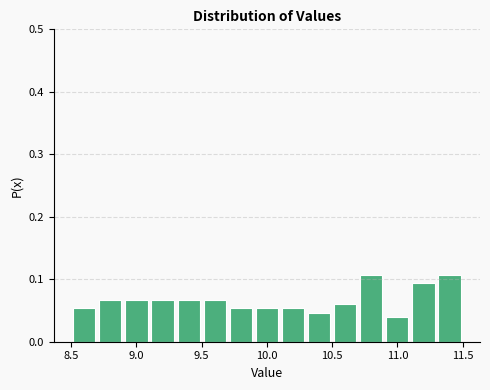

Reading left to right, transcribe this chart: for each bar, give the range it covers on the x-axis and its height. The values are not printed on the chart, so give them approximately, as read against the axis.

8.5 to 8.7: 0.05
8.7 to 8.9: 0.07
8.9 to 9.1: 0.07
9.1 to 9.3: 0.07
9.3 to 9.5: 0.07
9.5 to 9.7: 0.07
9.7 to 9.9: 0.05
9.9 to 10.1: 0.05
10.1 to 10.3: 0.05
10.3 to 10.5: 0.05
10.5 to 10.7: 0.06
10.7 to 10.9: 0.11
10.9 to 11.1: 0.04
11.1 to 11.3: 0.09
11.3 to 11.5: 0.11